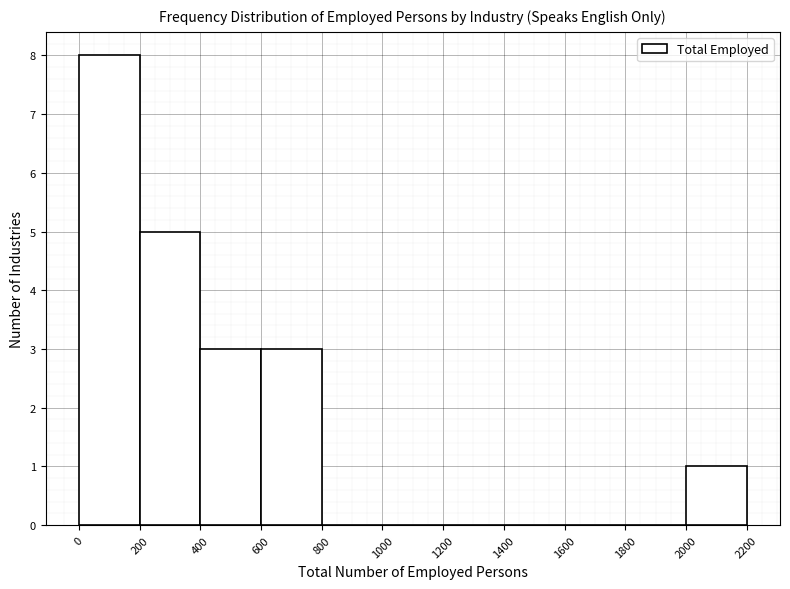

Over which range of the x-axis is the bar tallest?

0 to 200